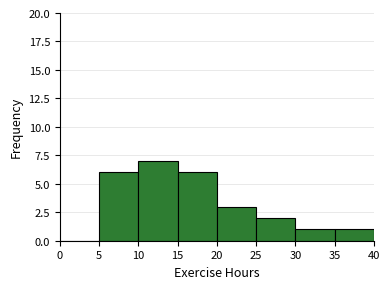

Reading left to right, list every bar in this chart as the range it spans on the x-axis followed by its height. The values are not printed on the chart, so give them approximately, as read against the axis.

0 to 5: 0
5 to 10: 6
10 to 15: 7
15 to 20: 6
20 to 25: 3
25 to 30: 2
30 to 35: 1
35 to 40: 1